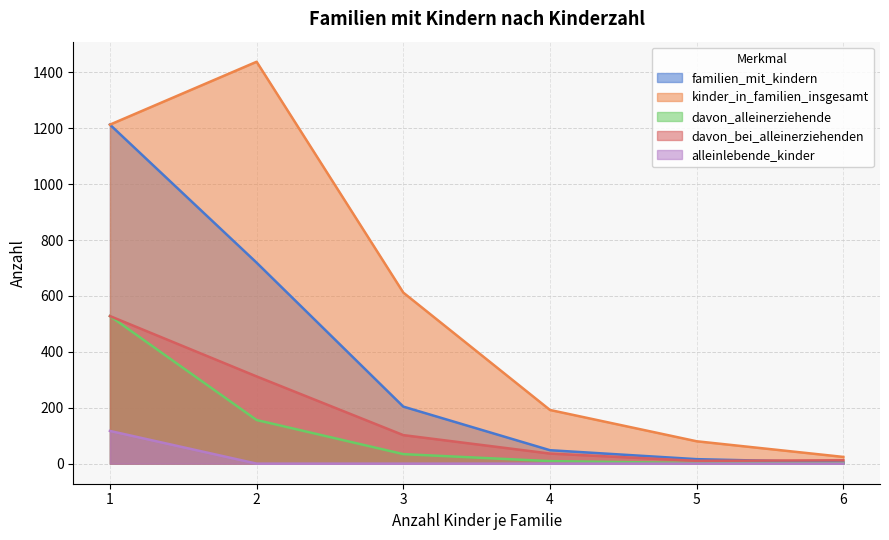

What is the value of the davon_bei_alleinerziehenden point at the 5th from the left?

10